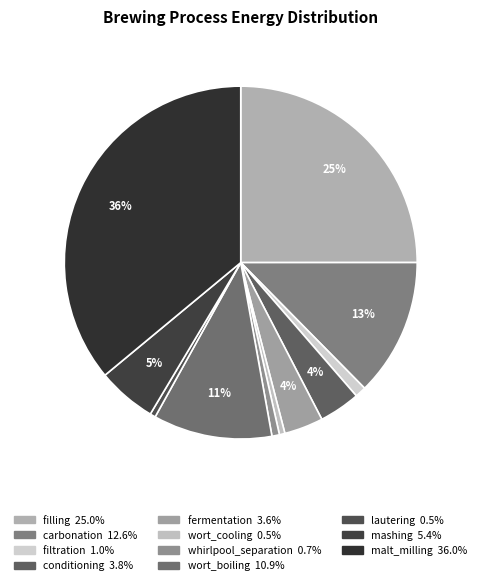

To the nearest percent, what portion does wort_boiling represent?

11%